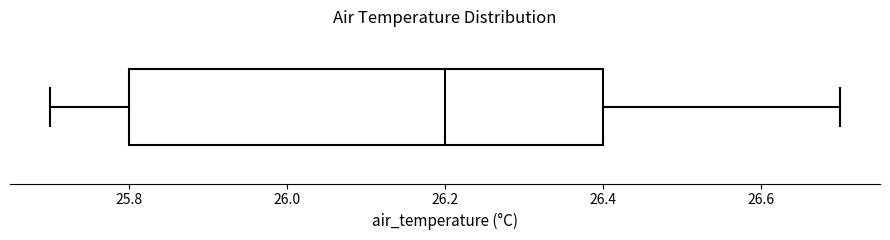

Read this box plot against the x-axis: the position of the median line, the range covered by the box, and the ends of both whiskers. The values are not printed on the chart, so give them approximately, as read against the axis.

median 26.2, box 25.8 to 26.4, whiskers 25.7 to 26.7